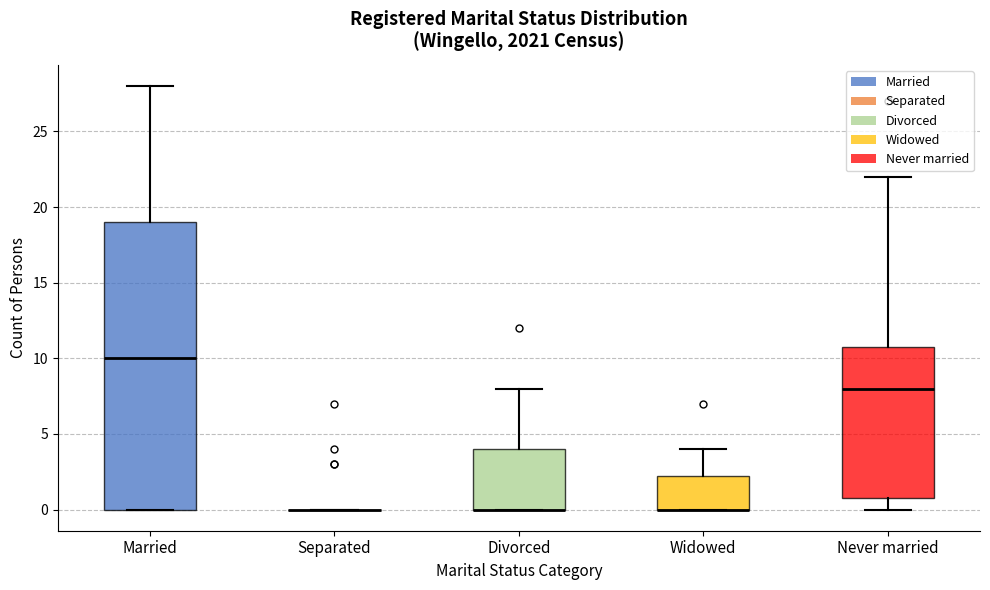

Where is the lower edge of the box for Married on the y-axis? The values are not printed on the chart, so give them approximately, as read against the axis.

0.0